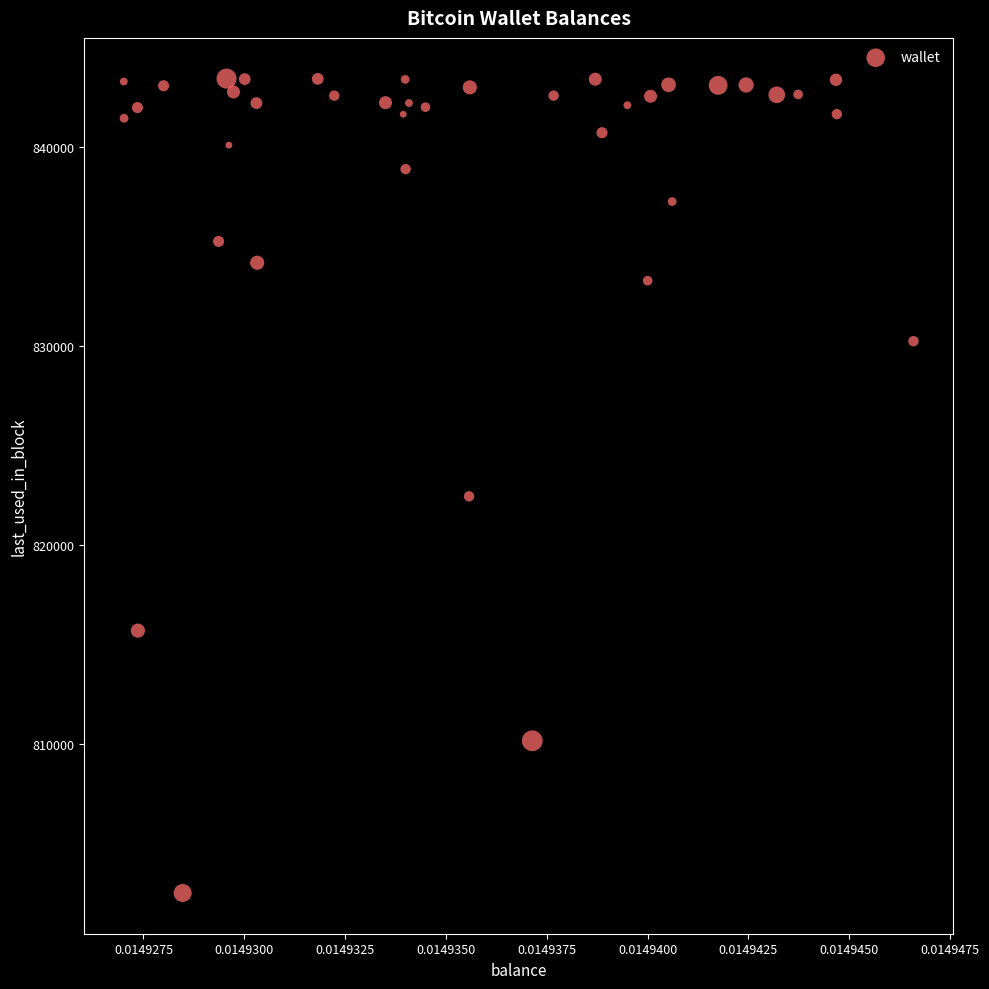

What Y value in the scatter plot is closest to 822985?

822457